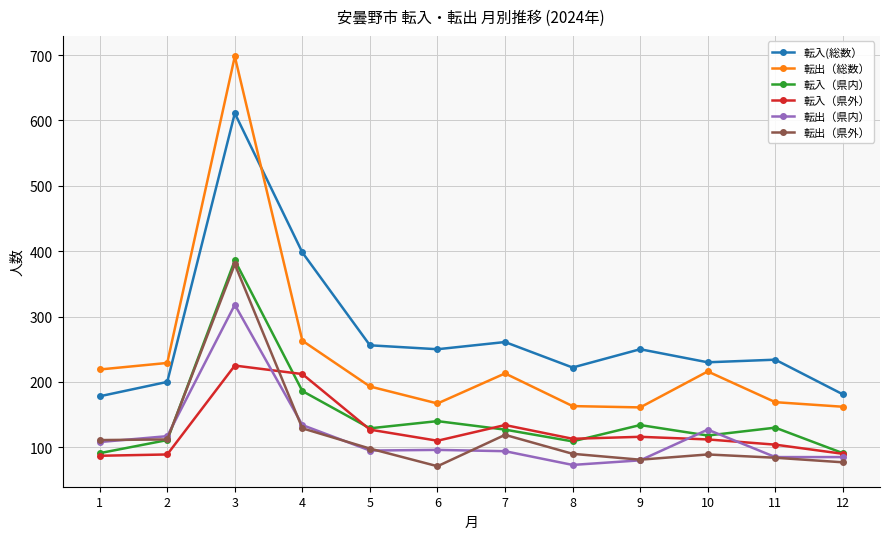

At which label is 転入(総数） closest to 394?

4